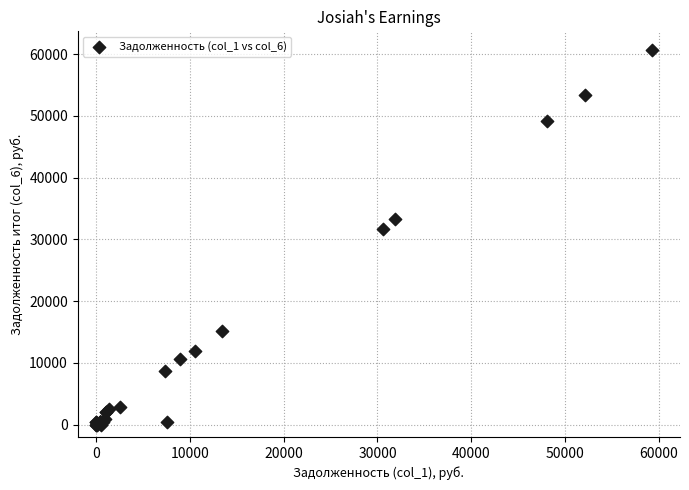

What Y value in the scatter plot is closest to 30330?

31662.5